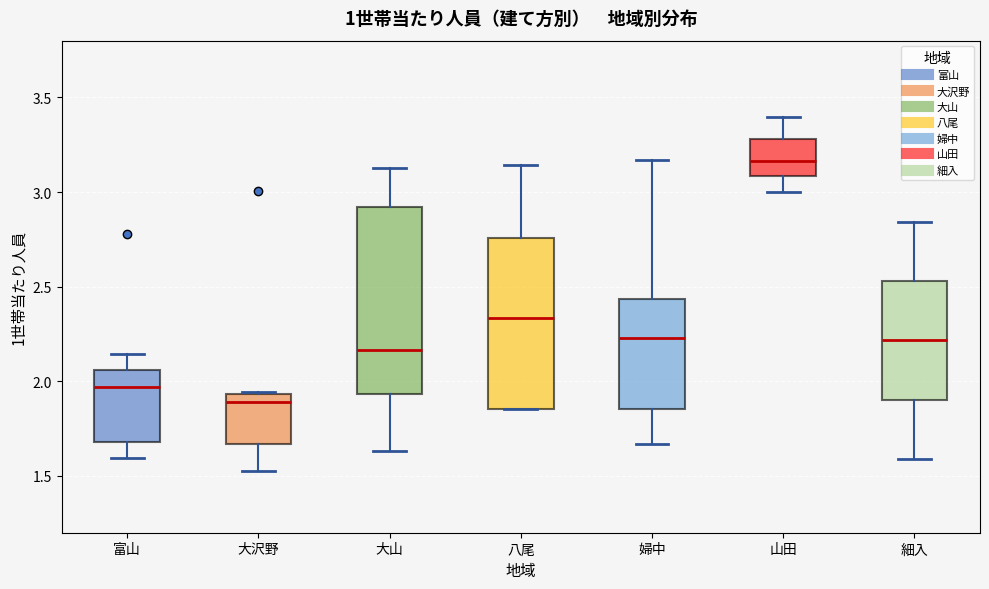

Reading left to right, read every box against the y-axis: the position of its median line, the range the box covers, and the ends of its whiskers. The values are not printed on the chart, so give them approximately, as read against the axis.

富山: median 1.95, box 1.70 to 2.05, whiskers 1.60 to 2.15
大沢野: median 1.90, box 1.65 to 1.95, whiskers 1.55 to 1.95
大山: median 2.15, box 1.95 to 2.90, whiskers 1.65 to 3.15
八尾: median 2.35, box 1.85 to 2.75, whiskers 1.85 to 3.15
婦中: median 2.25, box 1.85 to 2.45, whiskers 1.65 to 3.15
山田: median 3.15, box 3.10 to 3.30, whiskers 3.00 to 3.40
細入: median 2.20, box 1.90 to 2.55, whiskers 1.60 to 2.85